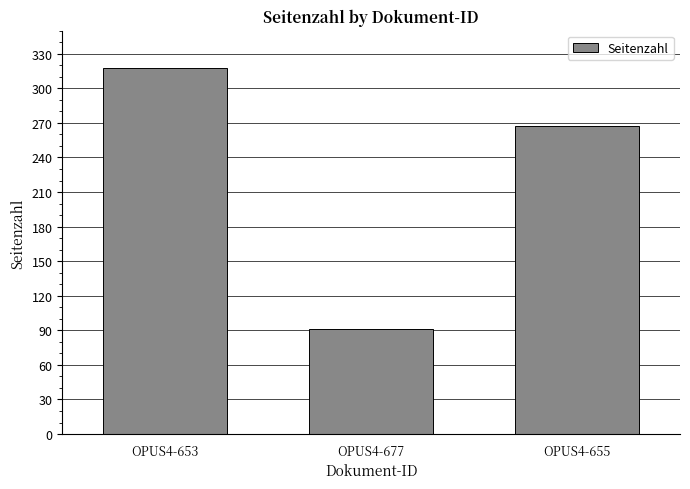

Does the chart contain any negative values?

No